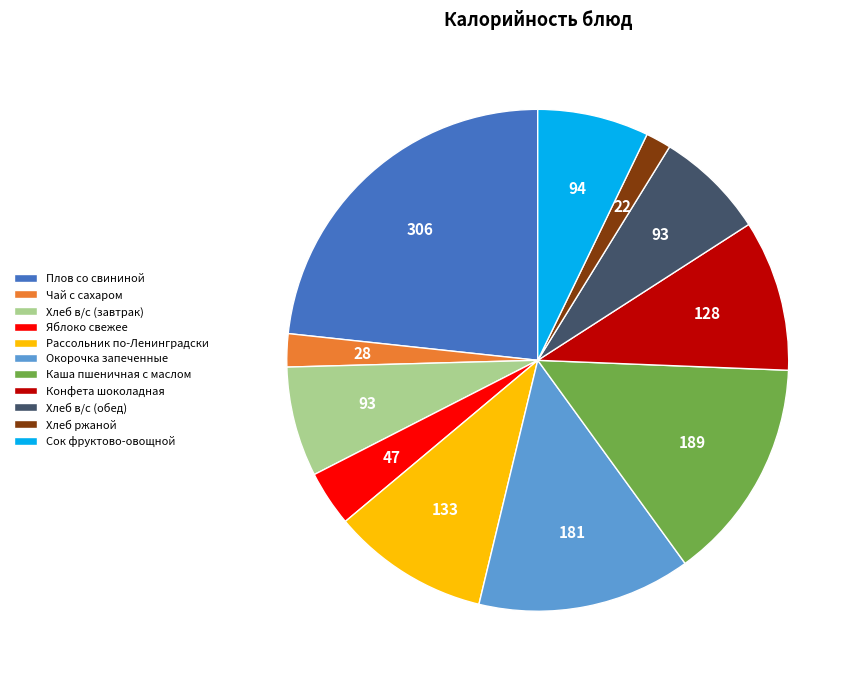

Does Яблоко свежее account for over 50% of the chart?

No